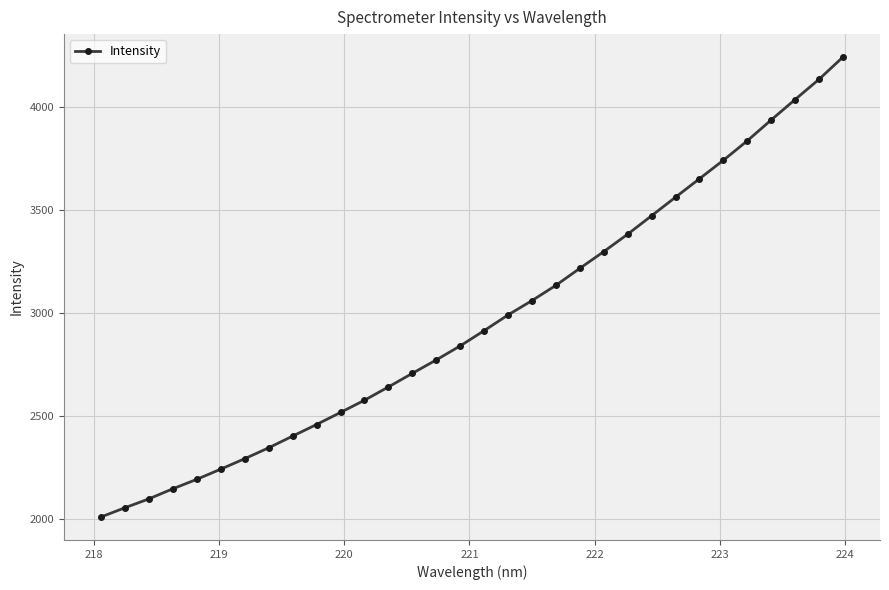

How many series are shown in this chart?

1